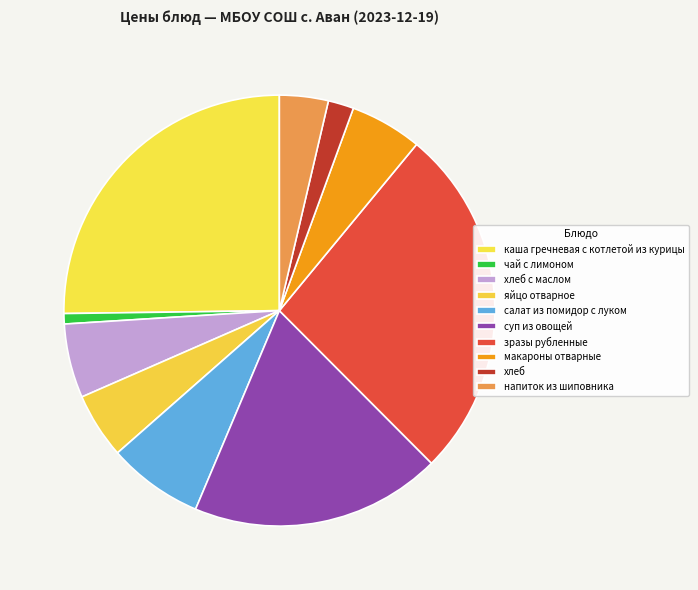

How many slices are in this pie chart?

10